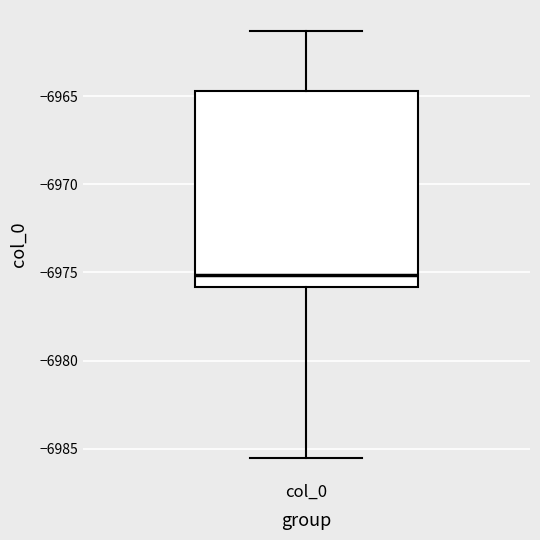

Where does the upper whisker of the box for col_0 end on the y-axis? The values are not printed on the chart, so give them approximately, as read against the axis.

-6961.5